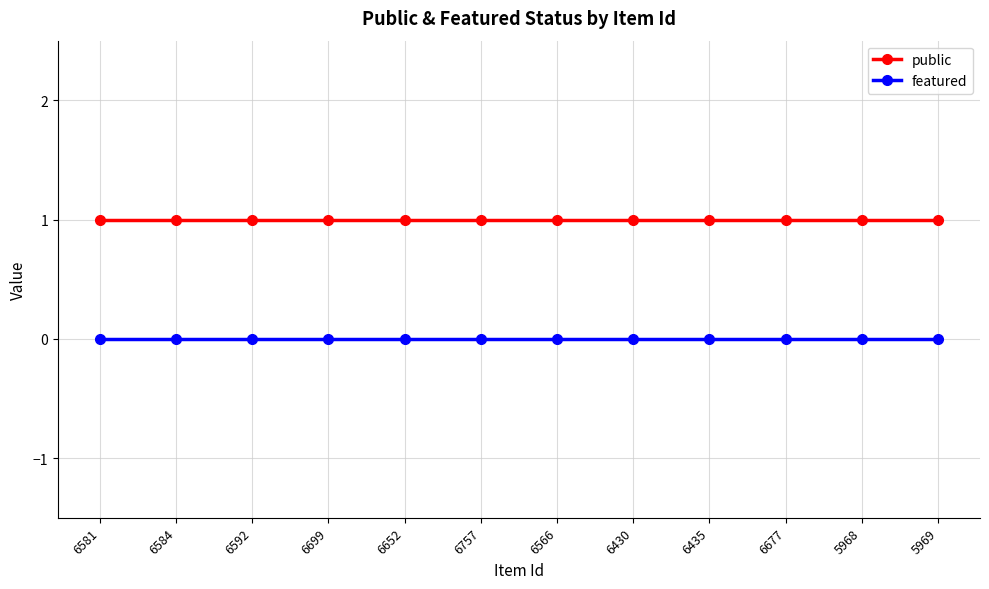

At how many categories does at least one series exceed 0?

12